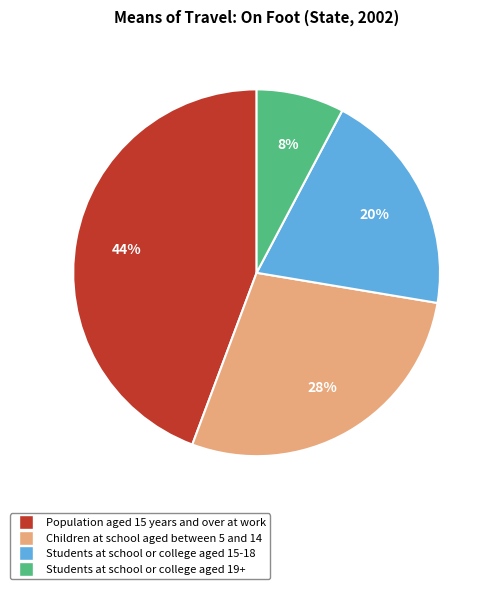

Between Students at school or college aged 15-18 and Population aged 15 years and over at work, which is larger?

Population aged 15 years and over at work